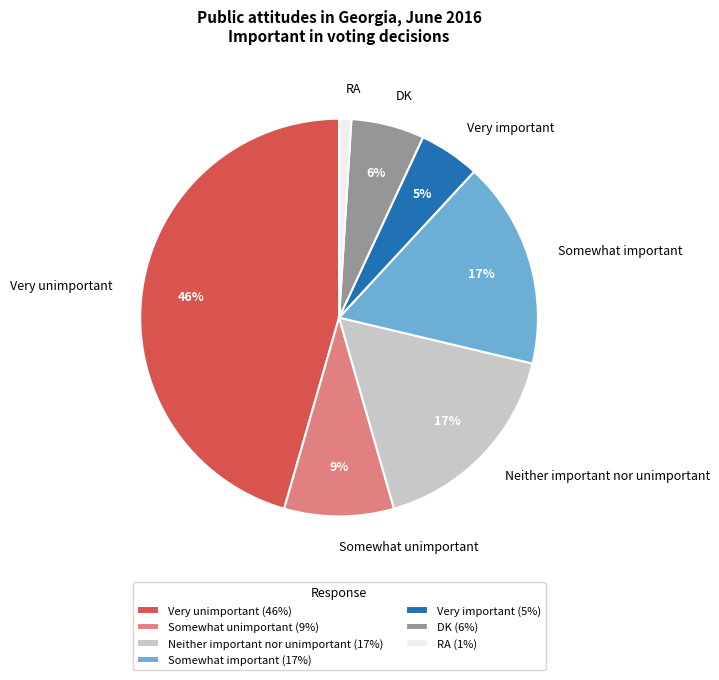

How many segments does this pie chart have?

7